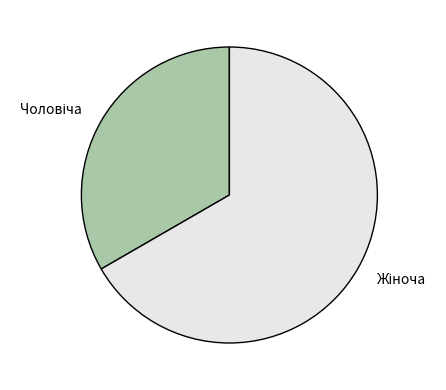

Is there a majority slice in this chart?

Yes